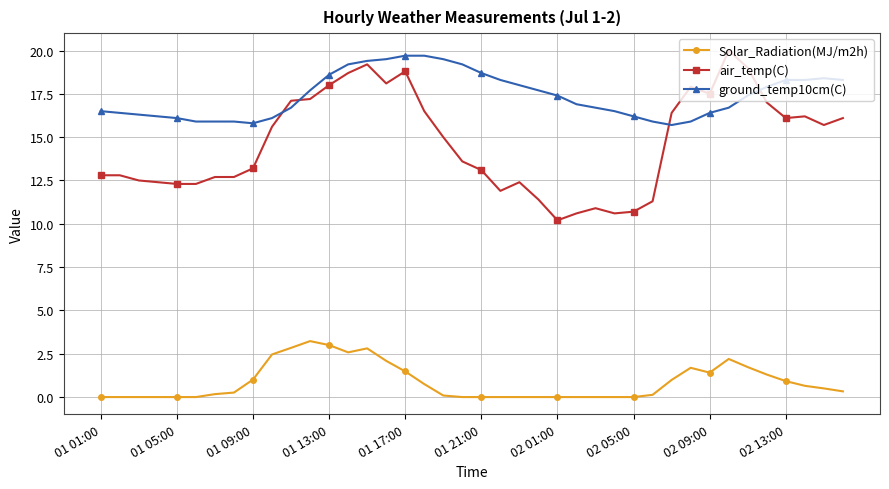

Which series has the largest total across all categories?

ground_temp10cm(C)